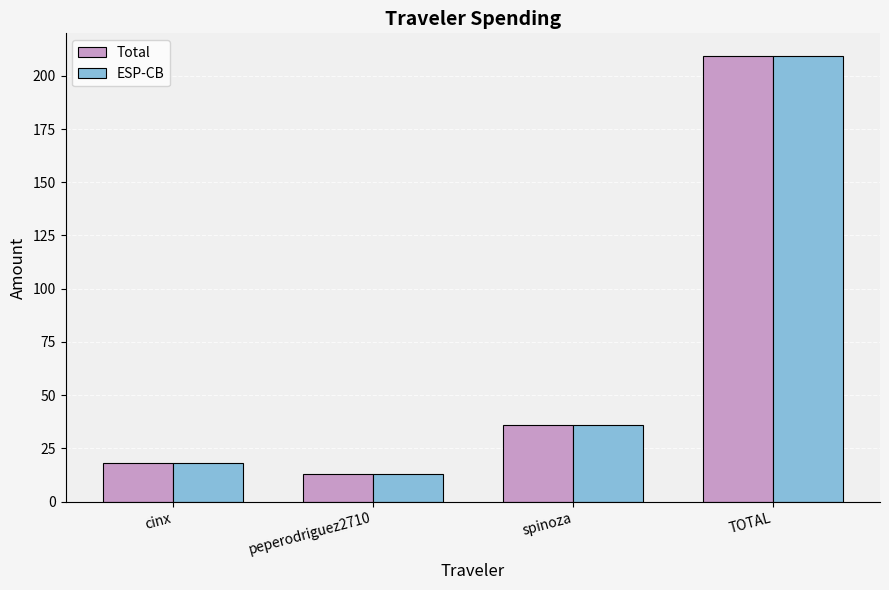

Is the value of Total at spinoza greater than the value of ESP-CB at TOTAL?

No